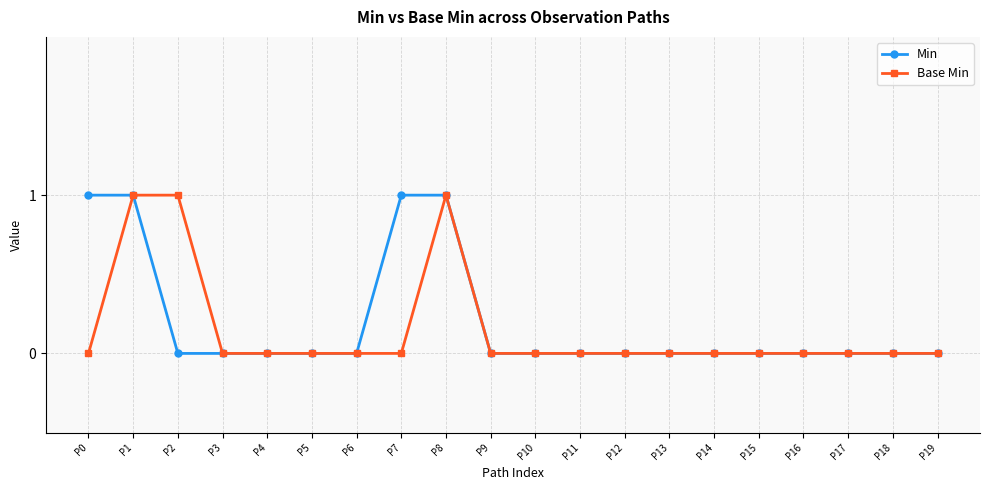

The value of Min at P9 is 1. True or false?

False